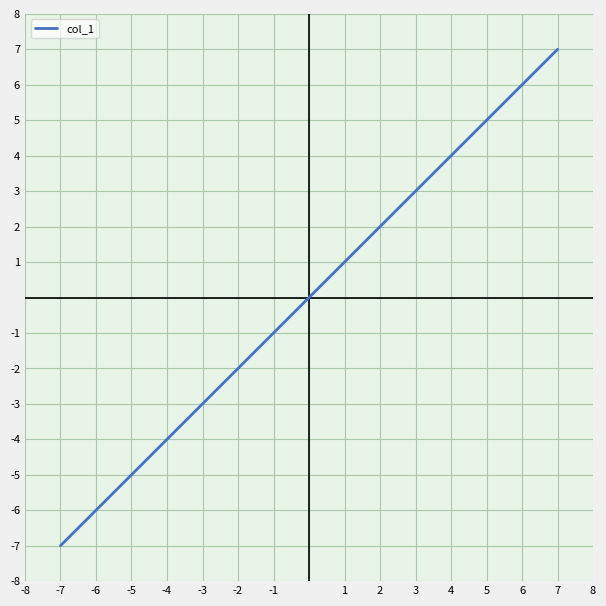

What is the minimum value shown in the chart?

-7.0